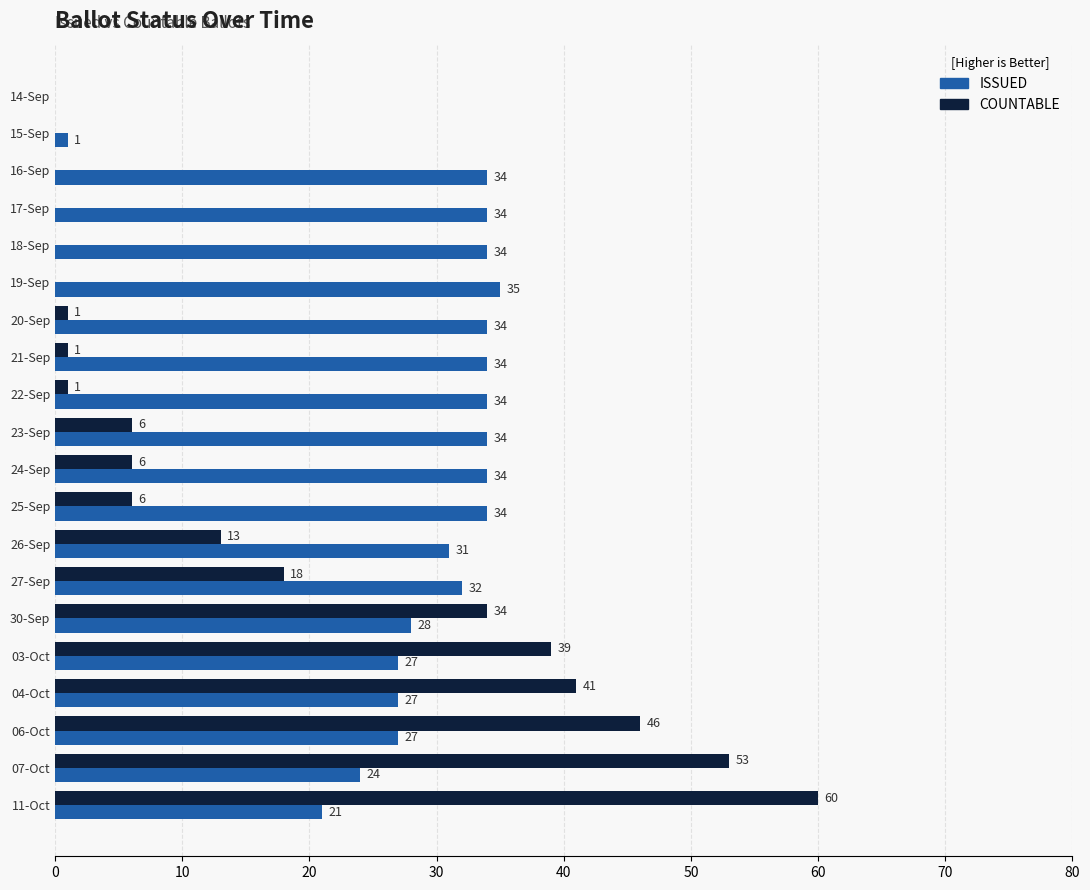

Between 27-Sep and 07-Oct, which series saw the biggest shift?

COUNTABLE